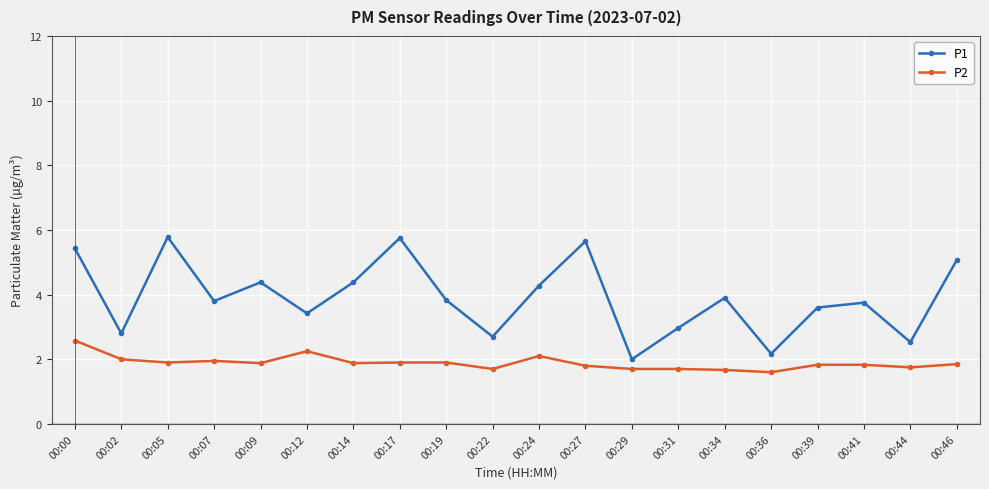

In P1, how many points are higher than both neighbors (excluding endpoints)?

6